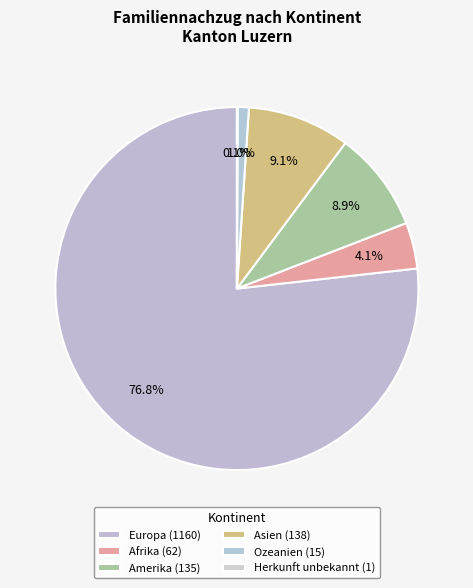

What is the smallest slice in the pie chart?

Herkunft unbekannt